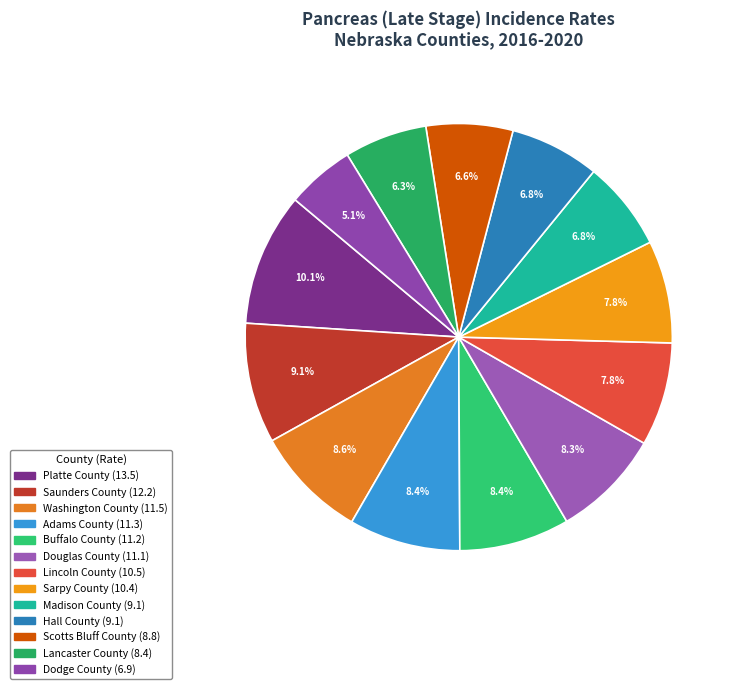

Rank the categories by value from lowest to highest.

Dodge County, Lancaster County, Scotts Bluff County, Madison County, Hall County, Sarpy County, Lincoln County, Douglas County, Buffalo County, Adams County, Washington County, Saunders County, Platte County